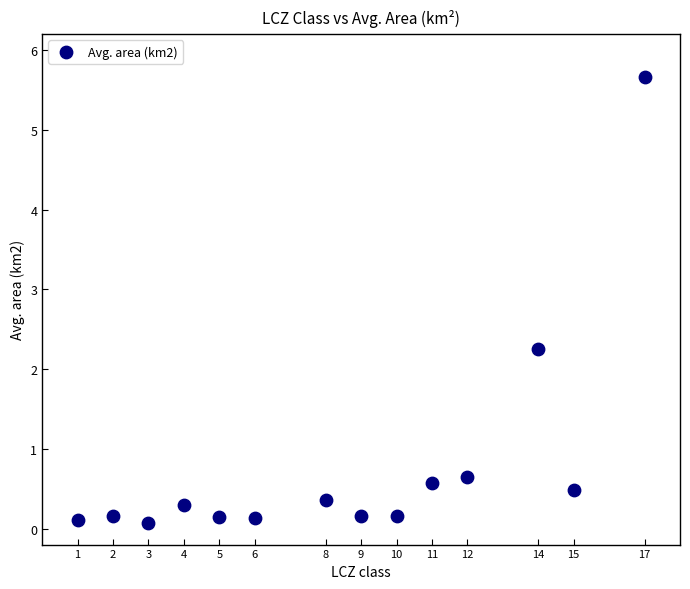

What Y value in the scatter plot is closest to 2?

2.2